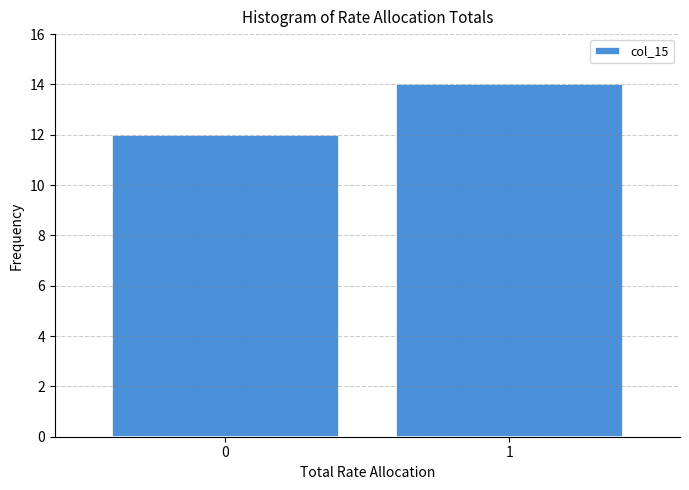

Reading right to left, list all the values displayed in this chart.

14	12